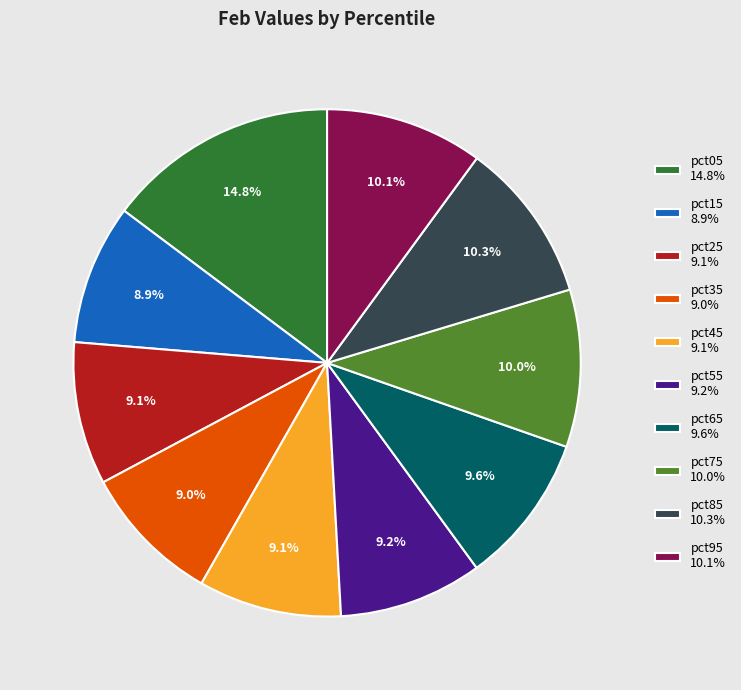

The pct85 slice represents 1% of the pie. True or false?

False